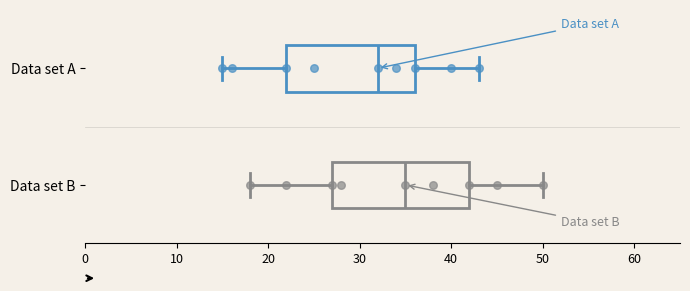

Where does the right whisker of the box for Data set B end on the x-axis? The values are not printed on the chart, so give them approximately, as read against the axis.

50